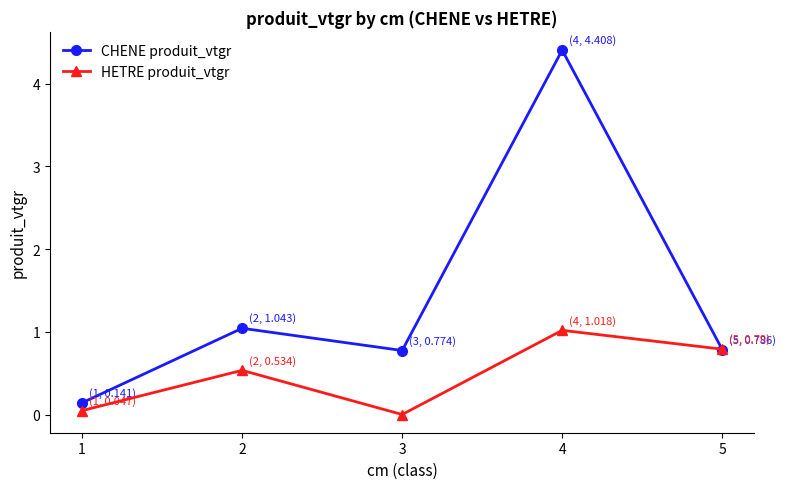

Rank the series by their maximum value, from highest to lowest.

CHENE produit_vtgr, HETRE produit_vtgr